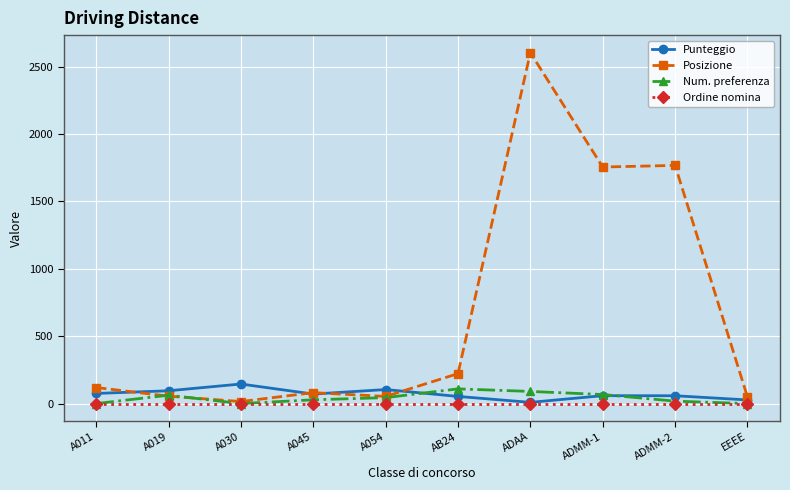

At how many categories does at least one series exceed 437?

3